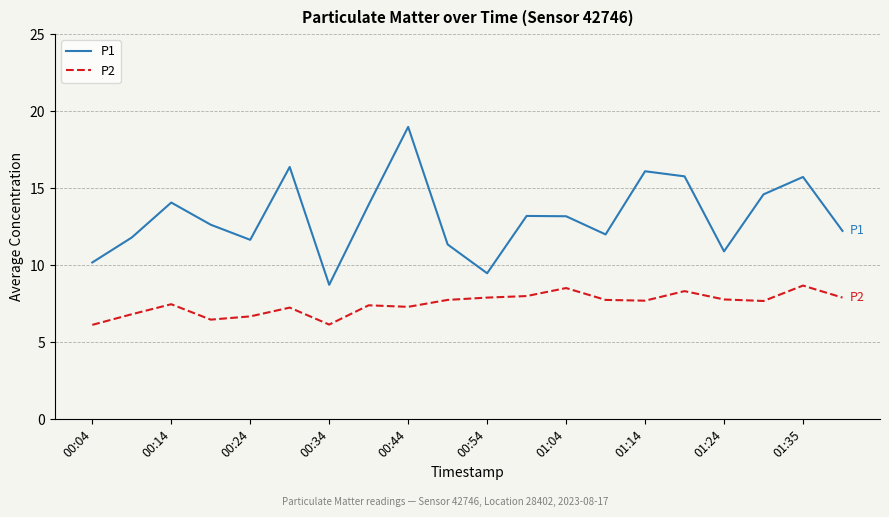

List the series in order of their overall mean, lowest first.

P2, P1